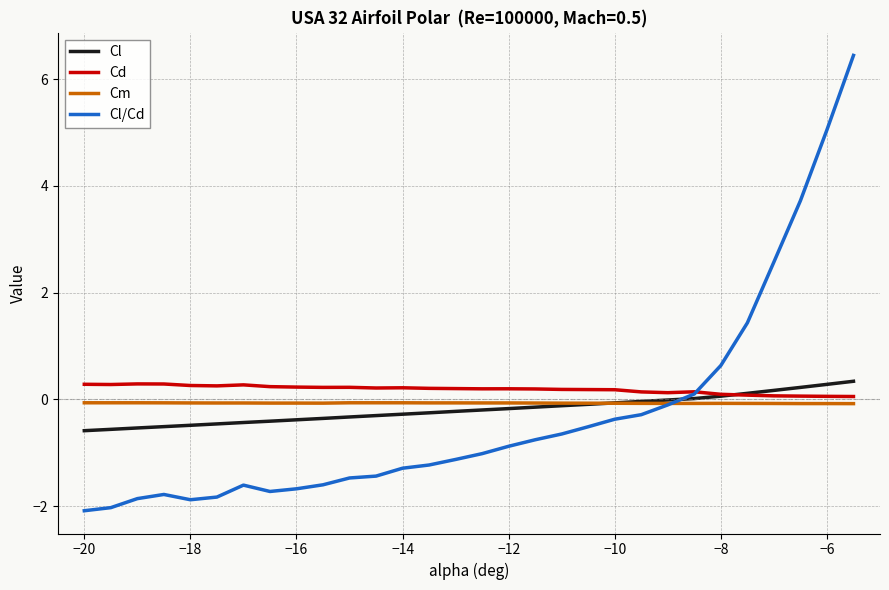

Which series has the largest range (max minus min)?

Cl/Cd